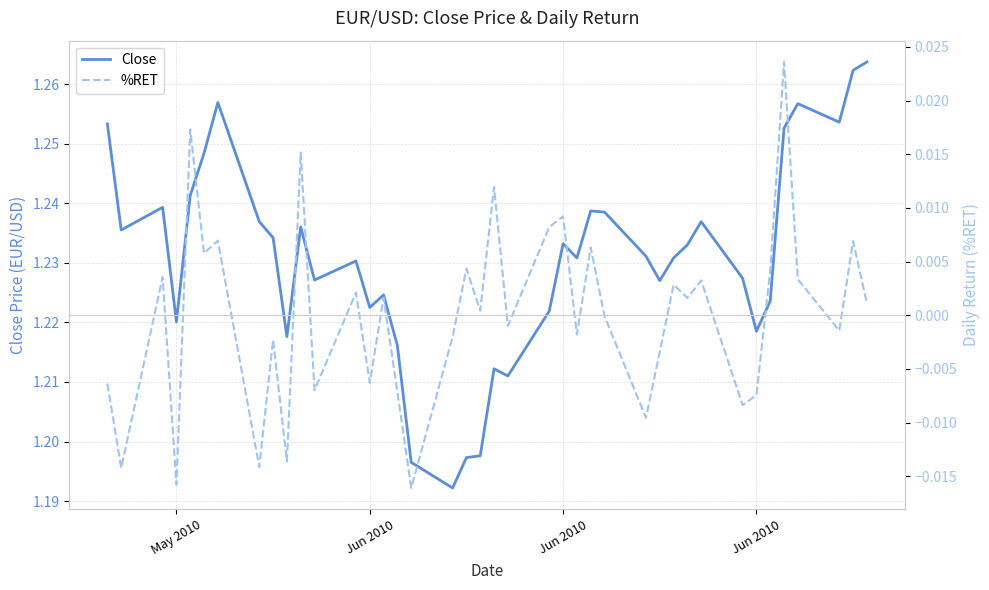

True or false: Close and %RET intersect in this chart.

False